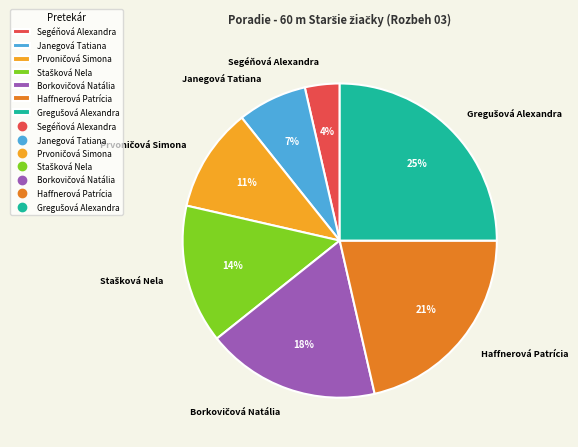

How many slices are in this pie chart?

7